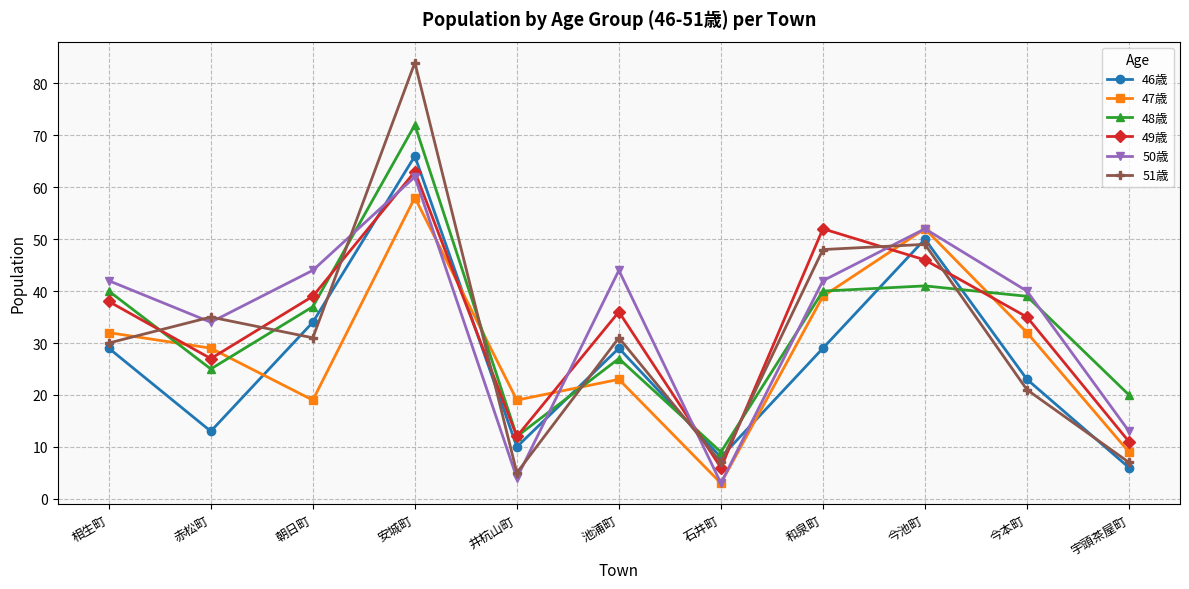

Read the 47歳 value at 今池町, to the nearest 10.

50